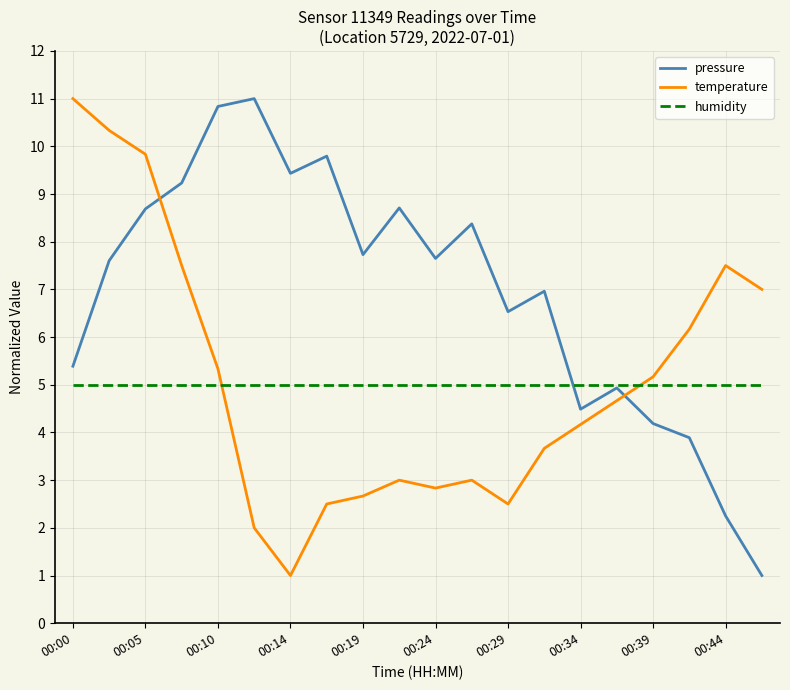

What is the maximum value for pressure?

11.0